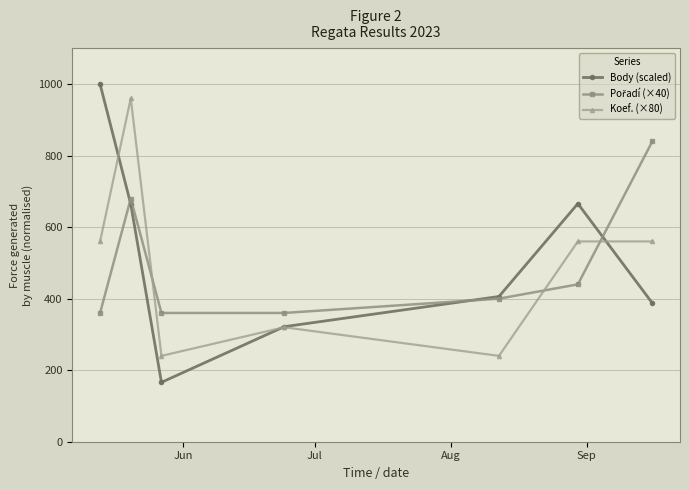

Which series has the largest range (max minus min)?

Body (scaled)